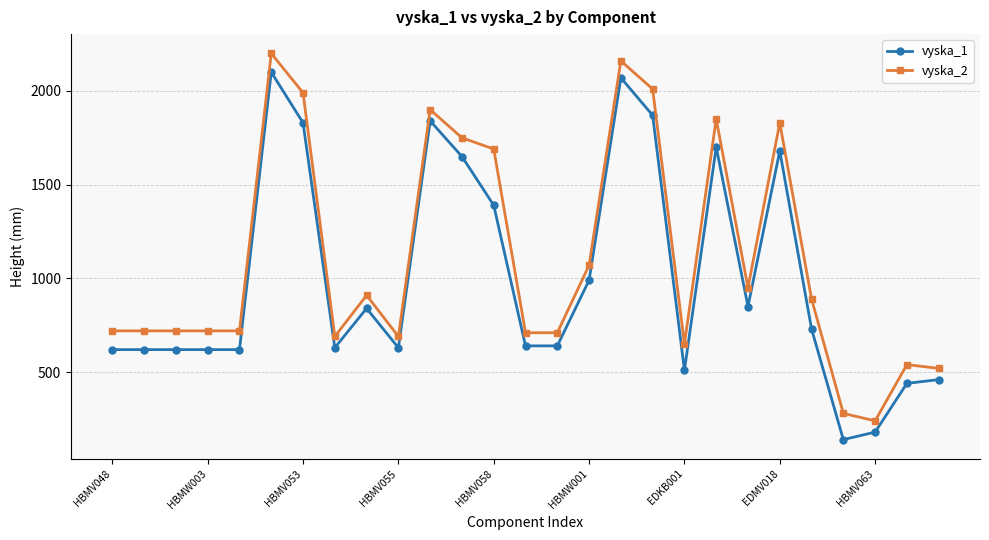

True or false: vyska_1 and vyska_2 intersect in this chart.

False